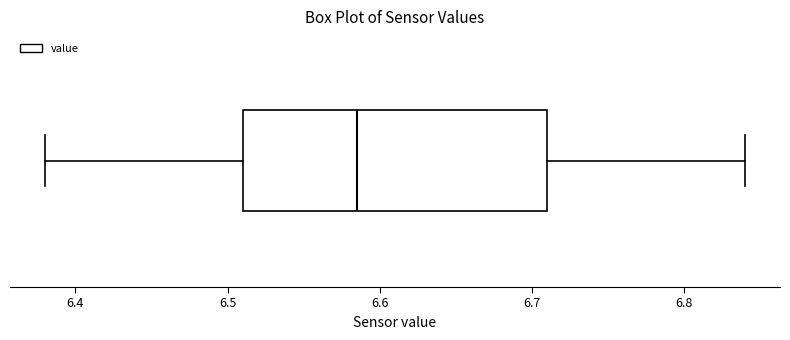

Where is the right edge of the box on the x-axis? The values are not printed on the chart, so give them approximately, as read against the axis.

6.71